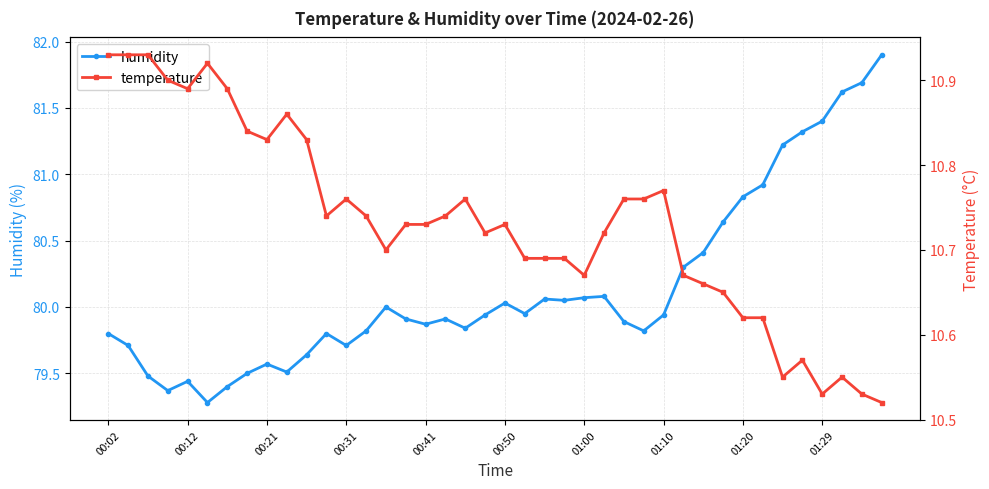

What is the lowest value of the humidity series?

79.3